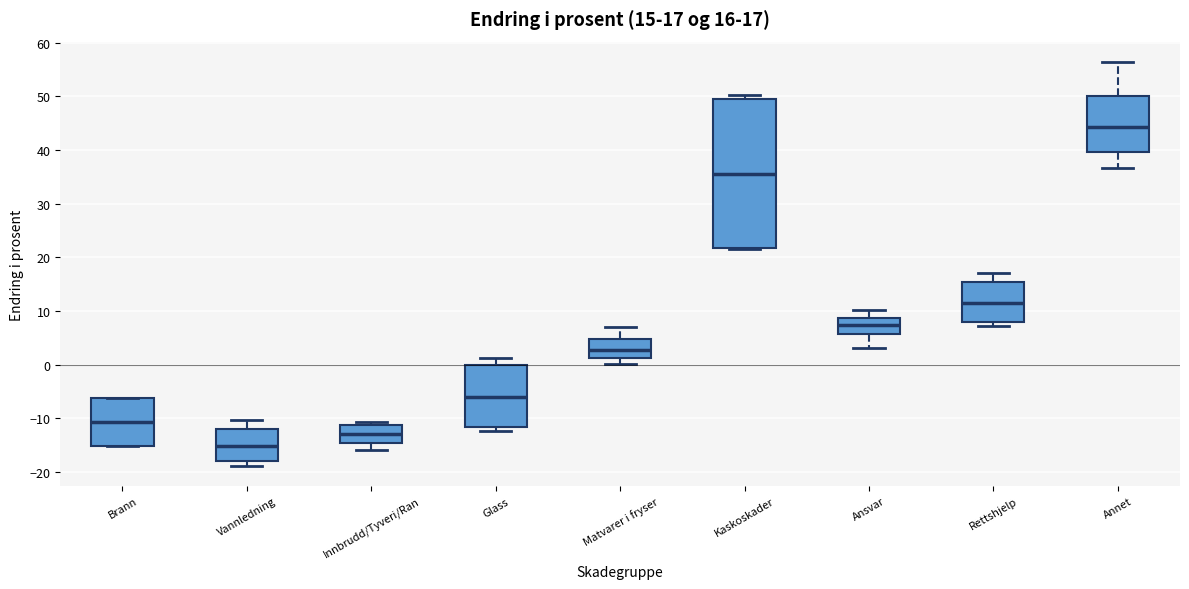

Which box's median line is the highest?

Annet